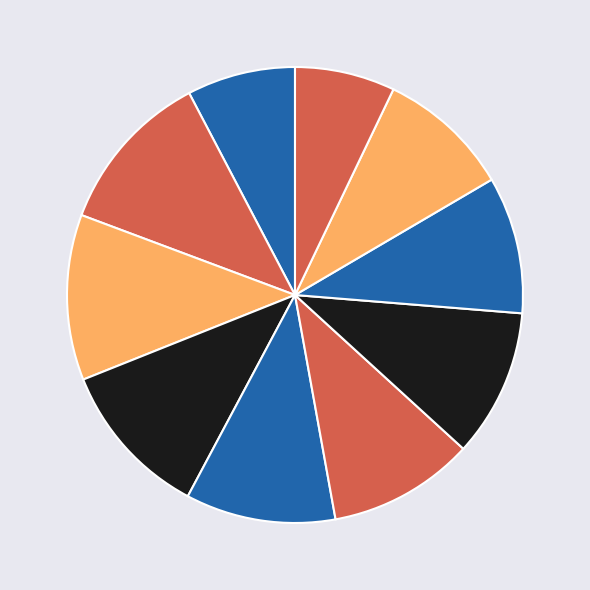

Count the number of slices in the pie.

10